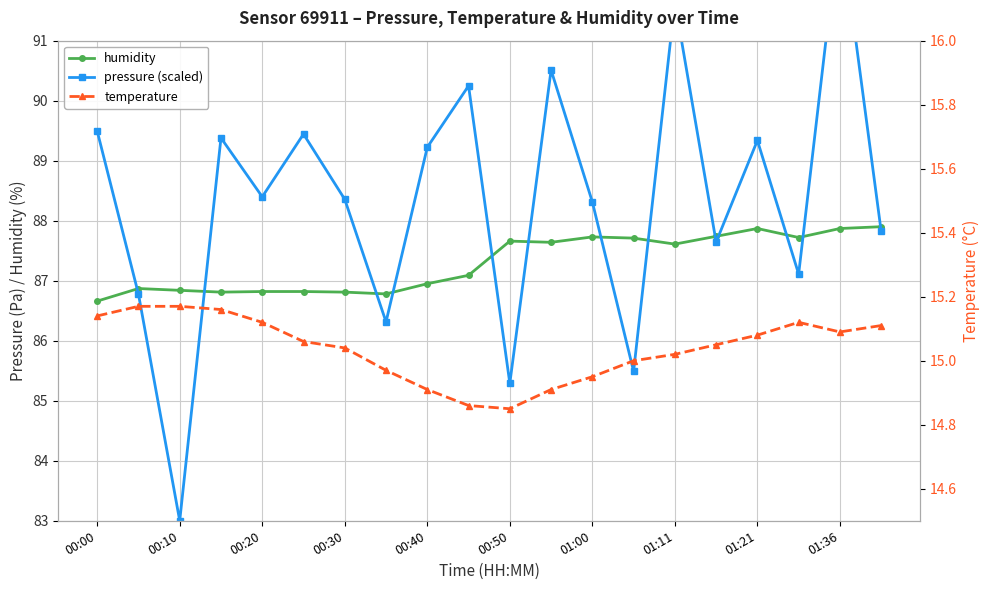

True or false: humidity has a value of 134.5 at 00:50.

False